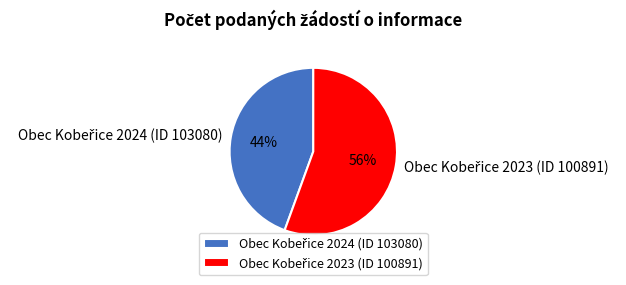

Is there a majority slice in this chart?

Yes